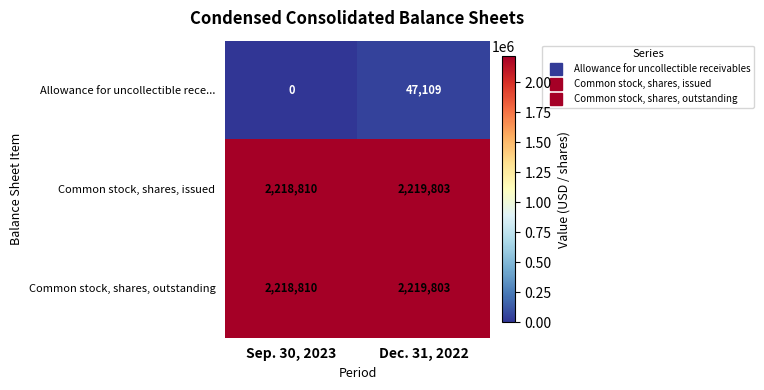

Which category has the lowest value across all series?

Sep. 30, 2023